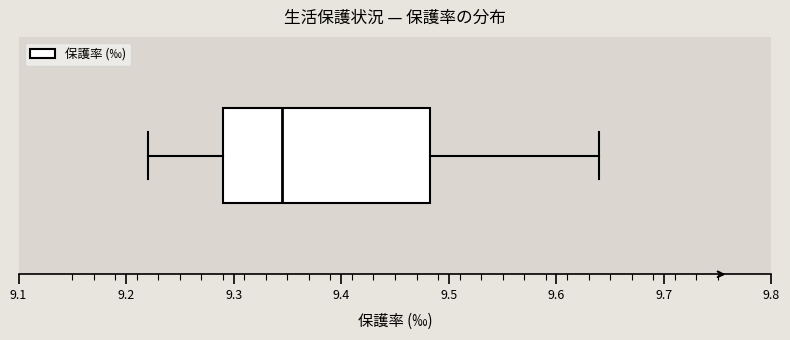

Transcribe this box plot: give where the median line is, the range the box spans, and where the two whiskers end, as read against the x-axis. The values are not printed on the chart, so give them approximately, as read against the axis.

median 9.35, box 9.29 to 9.48, whiskers 9.22 to 9.64